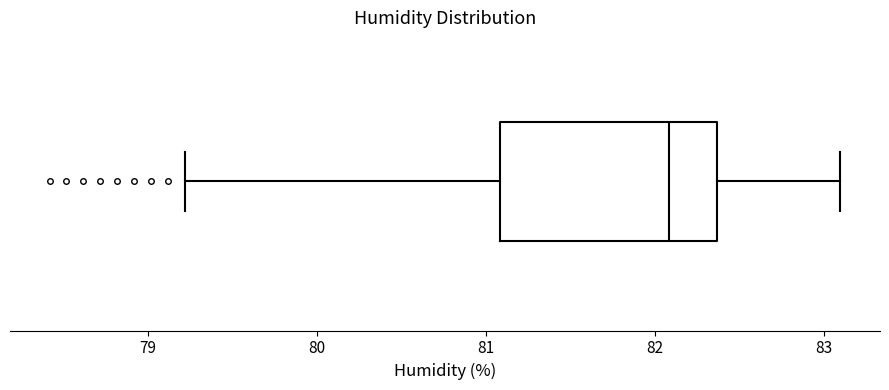

Where does the median line of the box sit on the x-axis? The values are not printed on the chart, so give them approximately, as read against the axis.

82.1